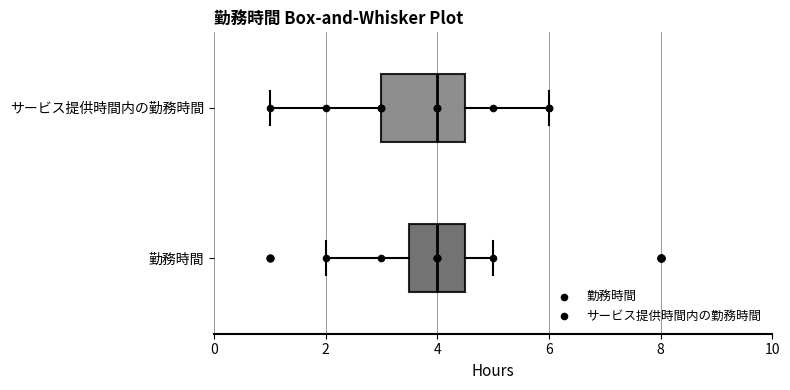

Where does the left whisker of the box for 勤務時間 end on the x-axis? The values are not printed on the chart, so give them approximately, as read against the axis.

2.0